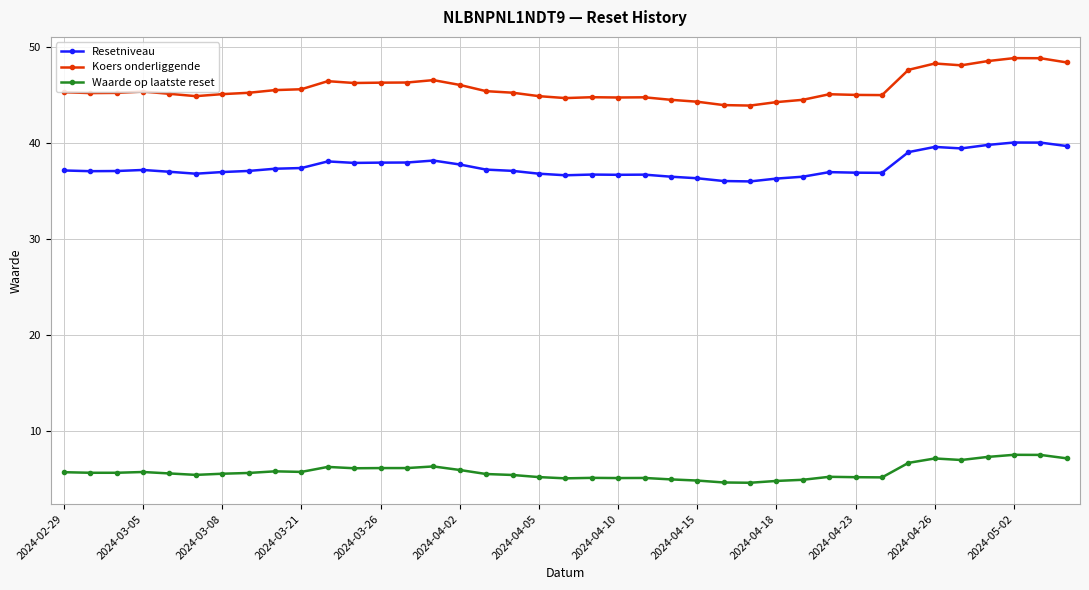

What is the average value of the Waarde op laatste reset series?

5.7